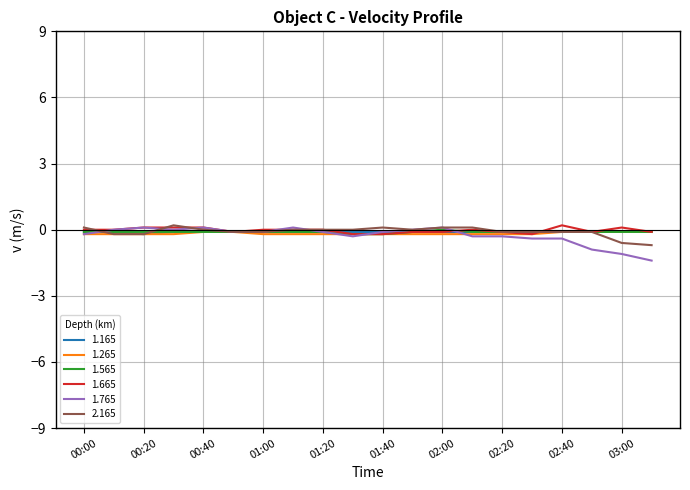

What is the difference between the second highest and minimum values in the 2.165 series?

0.8